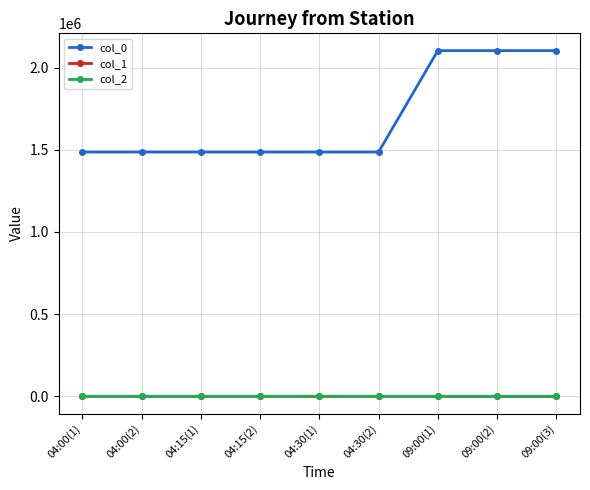

Does the chart have visible grid lines?

Yes